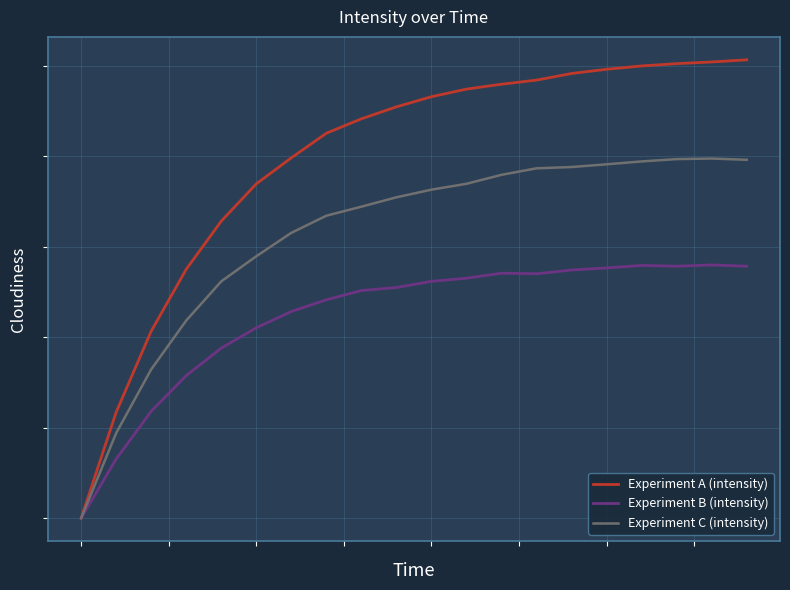

Count the Experiment C (intensity) values in the range 0 to 1.

20